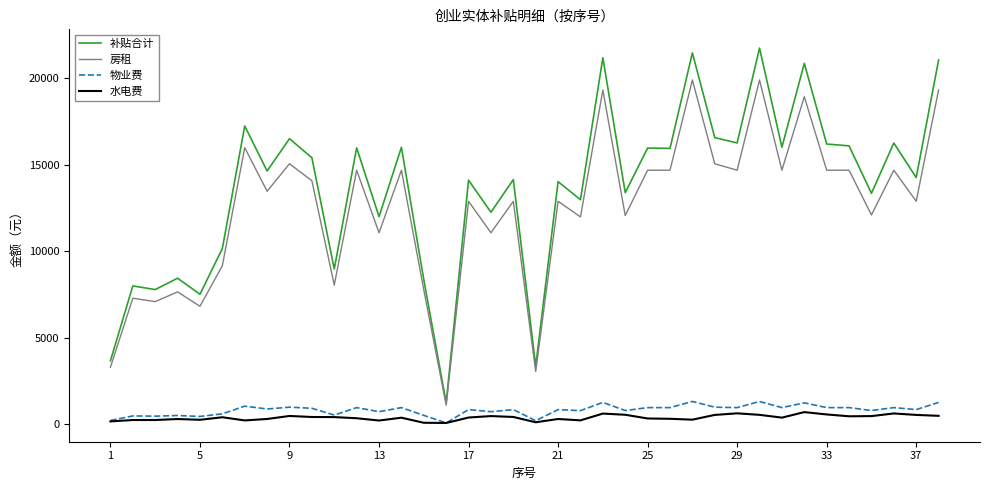

What is the minimum value shown in the chart?

66